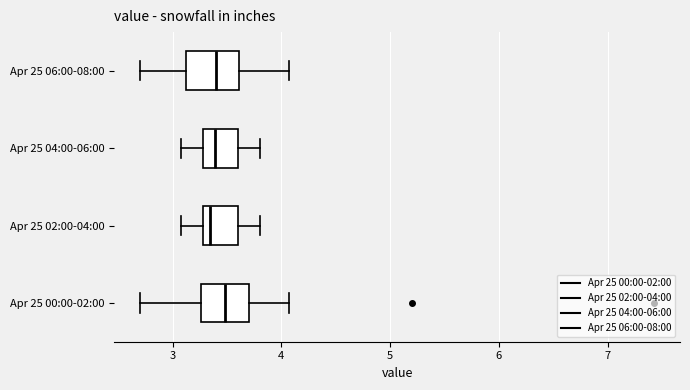

Reading bottom to top, transcribe this box plot: for each box, give where its median line is, the range the box spans, and where its two whiskers end, as read against the x-axis. The values are not printed on the chart, so give them approximately, as read against the axis.

Apr 25 00:00-02:00: median 3.5, box 3.3 to 3.7, whiskers 2.7 to 4.1
Apr 25 02:00-04:00: median 3.3 (just right of the box's left edge), box 3.3 to 3.6, whiskers 3.1 to 3.8
Apr 25 04:00-06:00: median 3.4, box 3.3 to 3.6, whiskers 3.1 to 3.8
Apr 25 06:00-08:00: median 3.4, box 3.1 to 3.6, whiskers 2.7 to 4.1